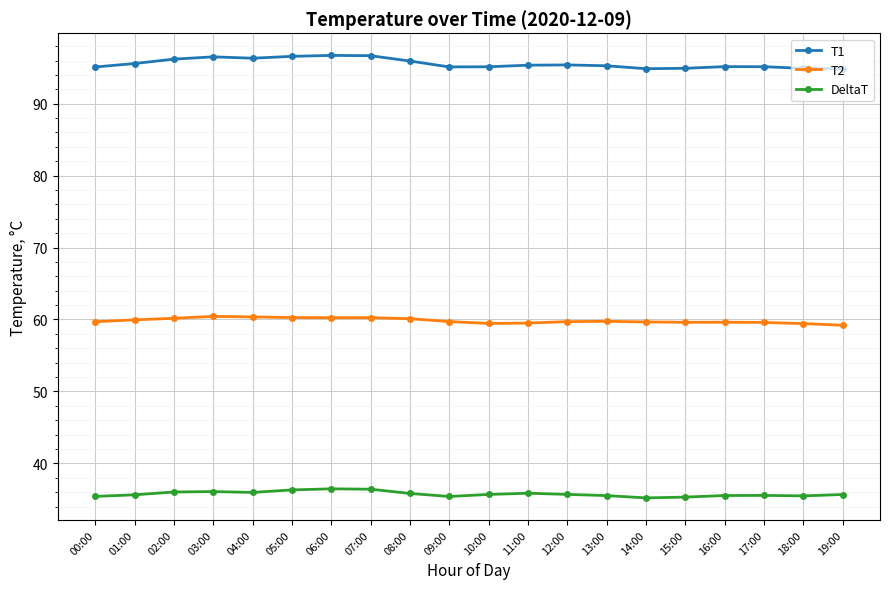

What is the maximum value for DeltaT?

36.5